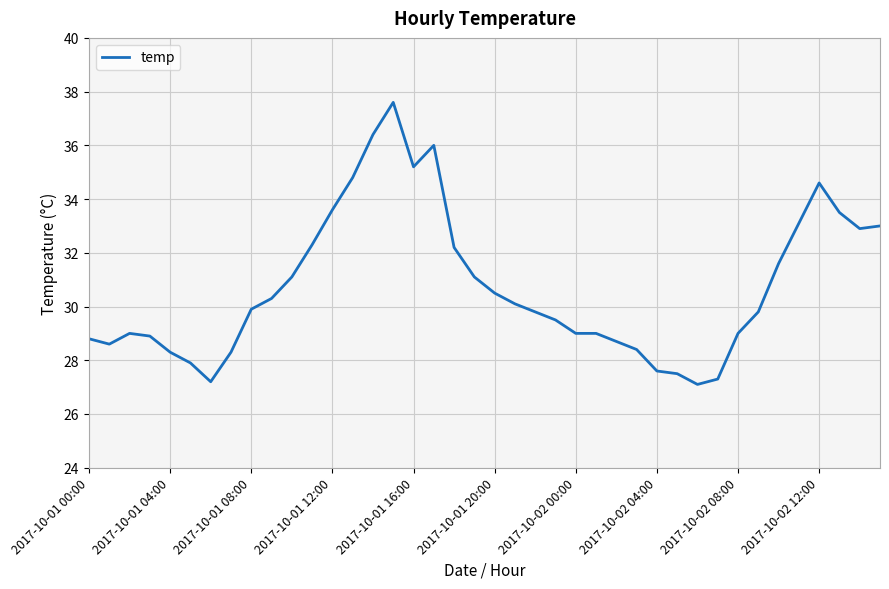

What is the smallest value displayed?

27.1